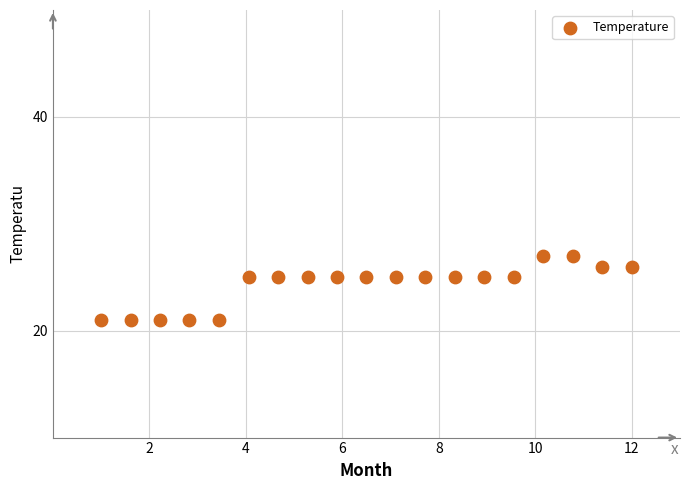

What is the range of Y values (max minus min)?

6